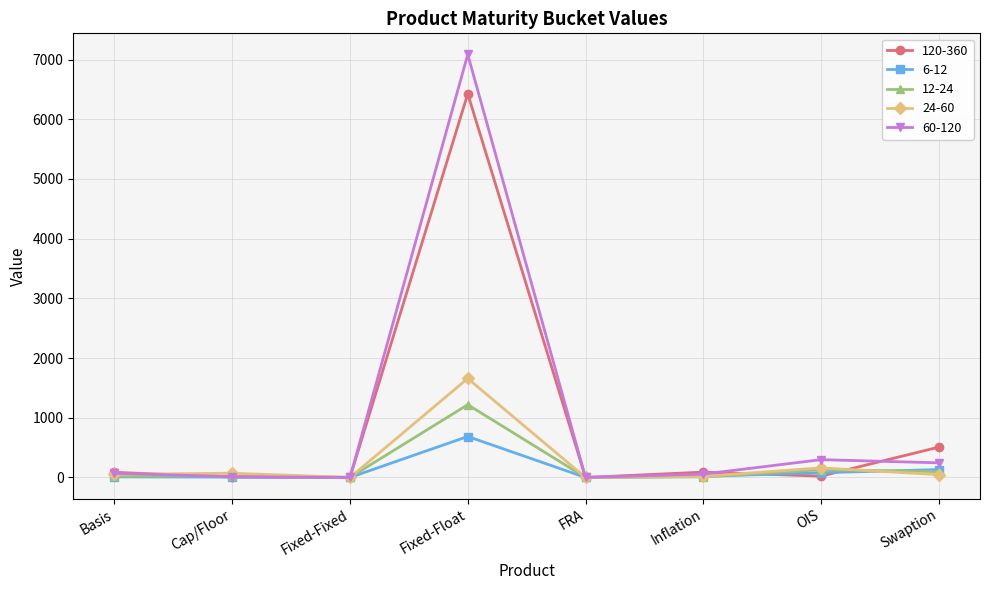

List the series in order of their peak value, lowest first.

6-12, 12-24, 24-60, 120-360, 60-120